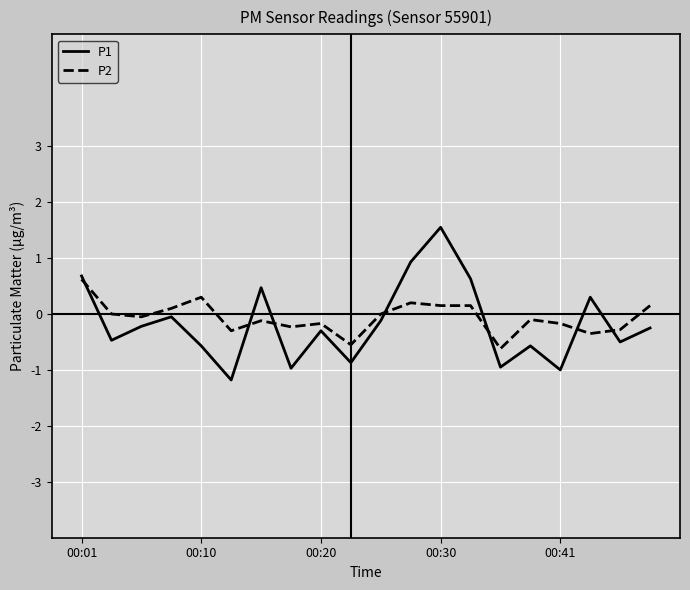

List the series in order of their peak value, lowest first.

P2, P1